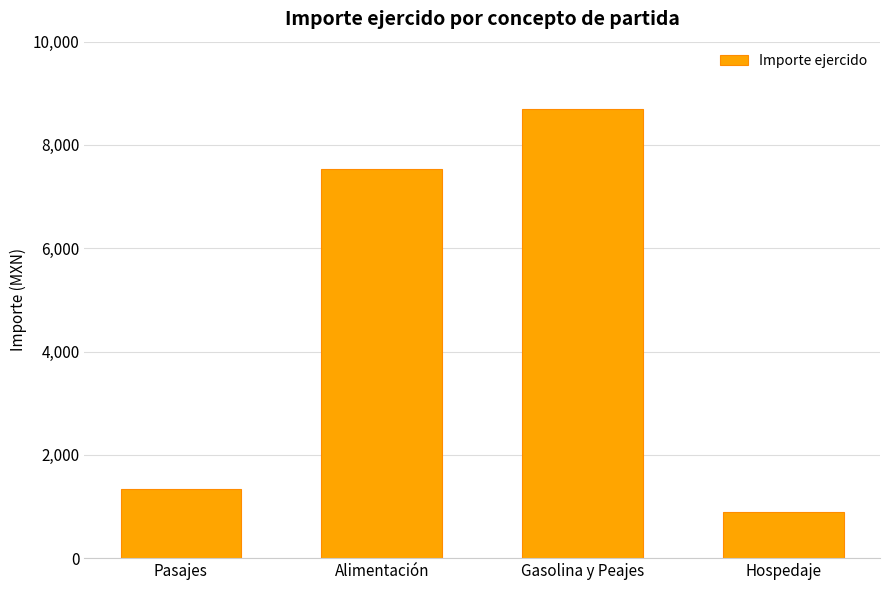

Reading left to right, extract all data points from this chart.

Pasajes=1338.0	Alimentación=7526.8	Gasolina y Peajes=8705.2	Hospedaje=895.0